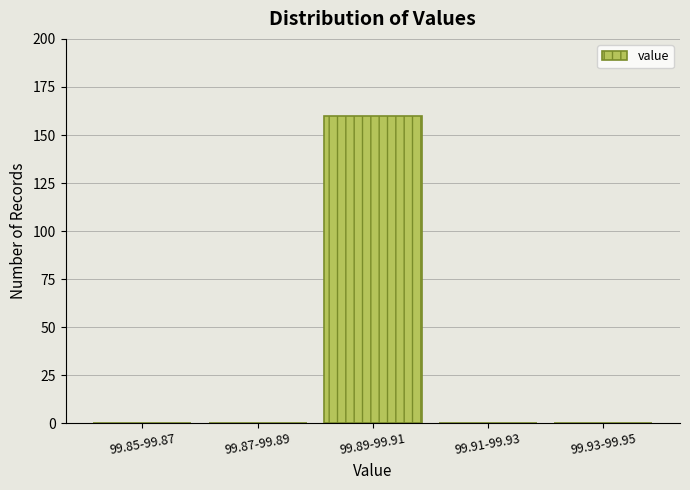

Reading left to right, list all the values displayed in this chart.

99.85-99.87=0	99.87-99.89=0	99.89-99.91=160	99.91-99.93=0	99.93-99.95=0